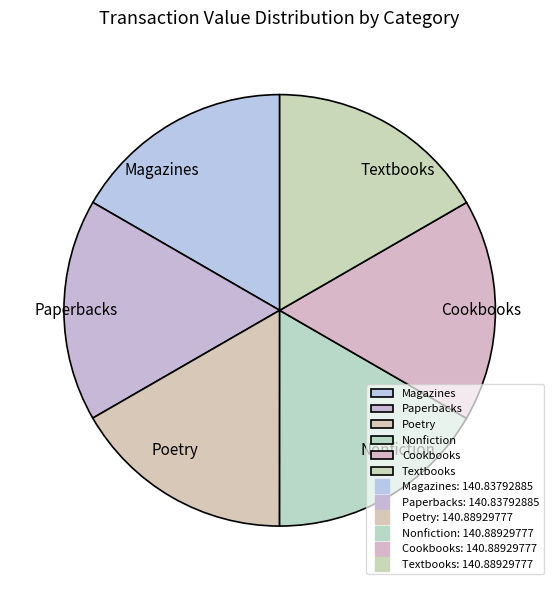

The Nonfiction slice represents 6% of the pie. True or false?

False